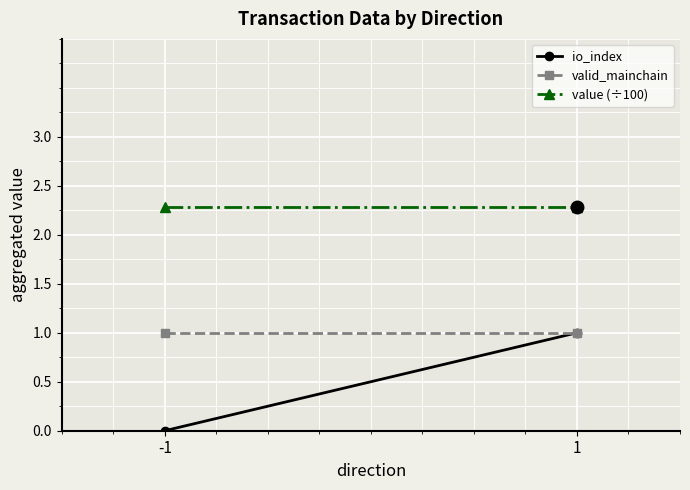

What is the approximate value of valid_mainchain at -1?

1.0